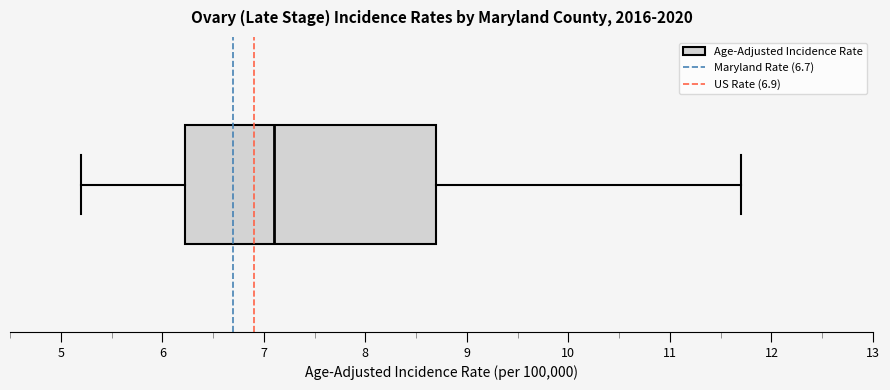

Read this box plot against the x-axis: the position of the median line, the range covered by the box, and the ends of both whiskers. The values are not printed on the chart, so give them approximately, as read against the axis.

median 7.1, box 6.2 to 8.7, whiskers 5.2 to 11.7